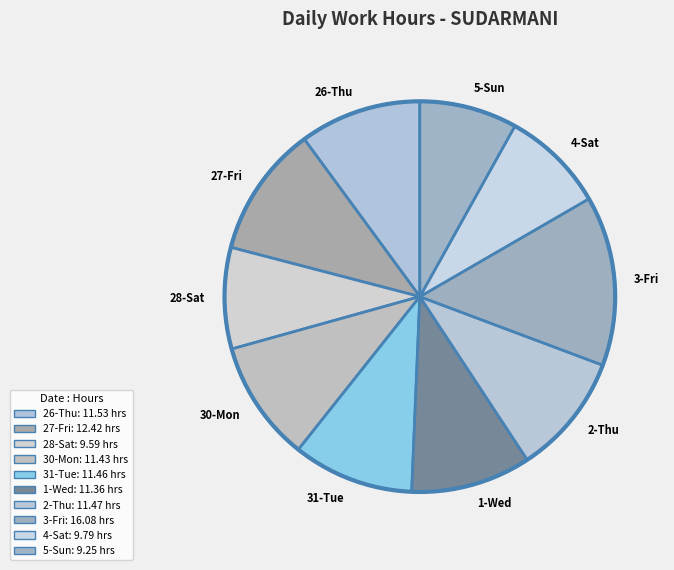

How many slices are in this pie chart?

10